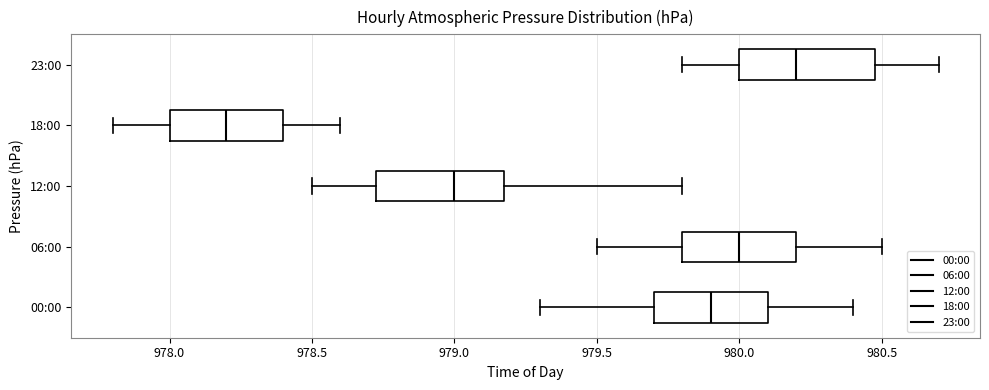

Reading bottom to top, read every box against the x-axis: the position of its median line, the range the box covers, and the ends of its whiskers. The values are not printed on the chart, so give them approximately, as read against the axis.

00:00: median 979.90, box 979.70 to 980.10, whiskers 979.30 to 980.40
06:00: median 980.00, box 979.80 to 980.20, whiskers 979.50 to 980.50
12:00: median 979.00, box 978.75 to 979.20, whiskers 978.50 to 979.80
18:00: median 978.20, box 978.00 to 978.40, whiskers 977.80 to 978.60
23:00: median 980.20, box 980.00 to 980.50, whiskers 979.80 to 980.70